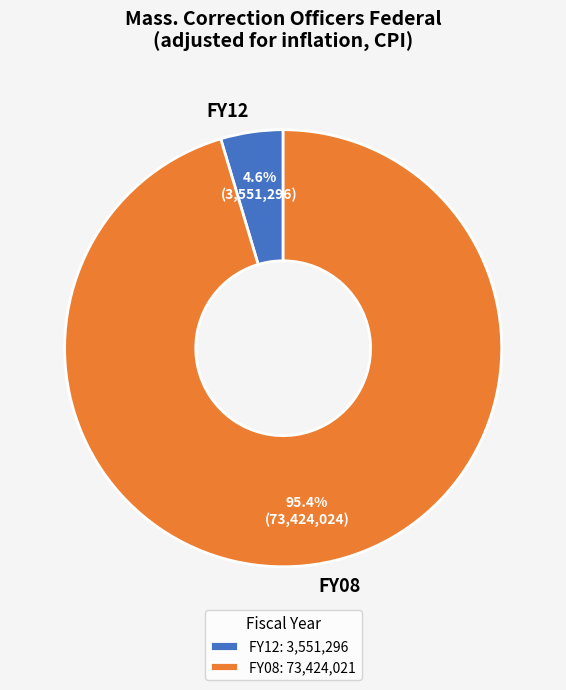

What percentage is the FY12 slice, to the nearest percent?

5%